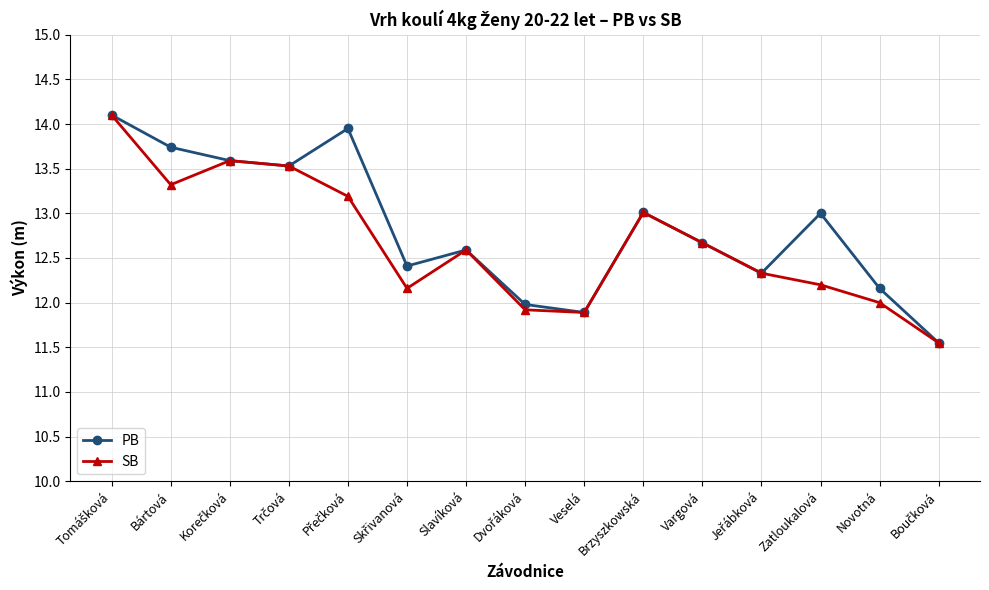

True or false: PB has more than 0 points higher than both neighbors.

True